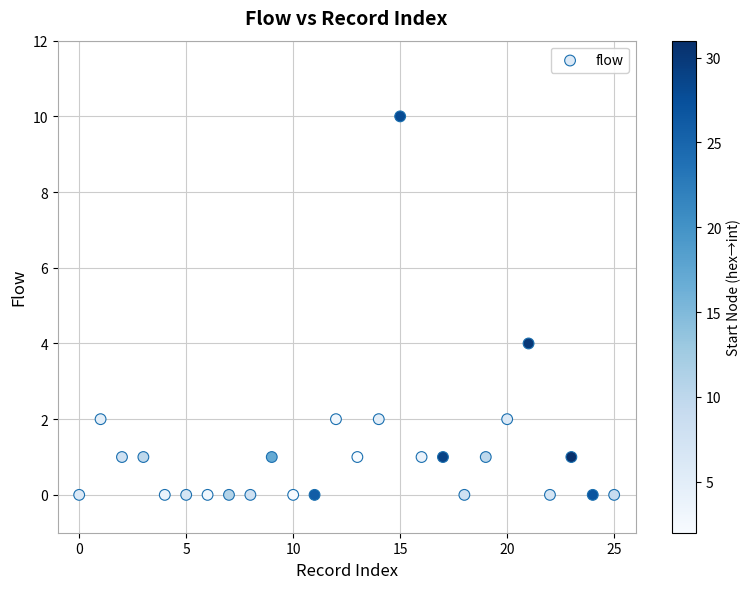

What Y value in the scatter plot is closest to 5?

4